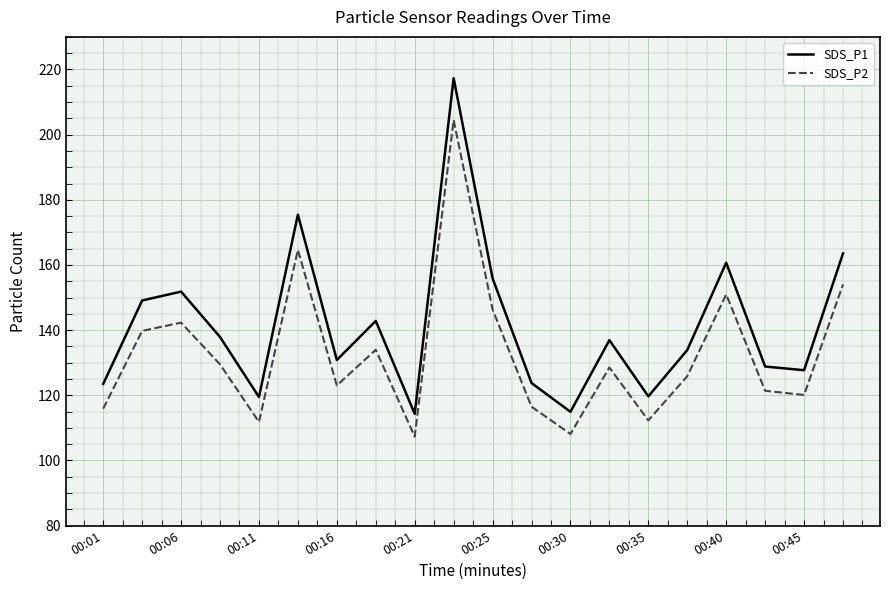

Which series has the largest total across all categories?

SDS_P1